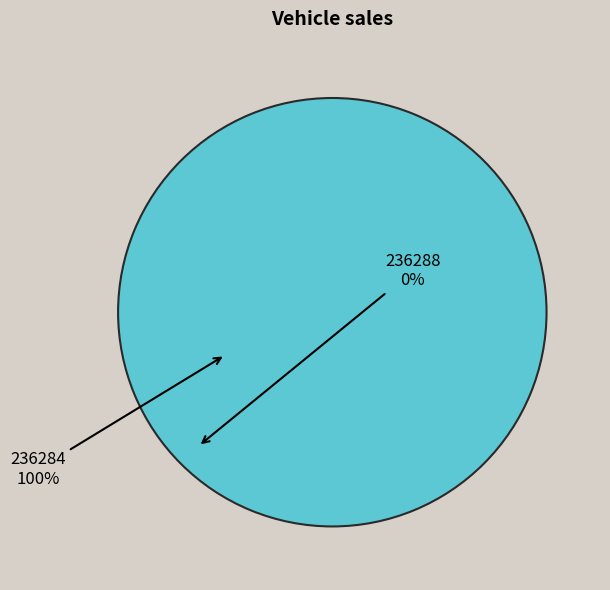

What is the largest slice in the pie chart?

236284